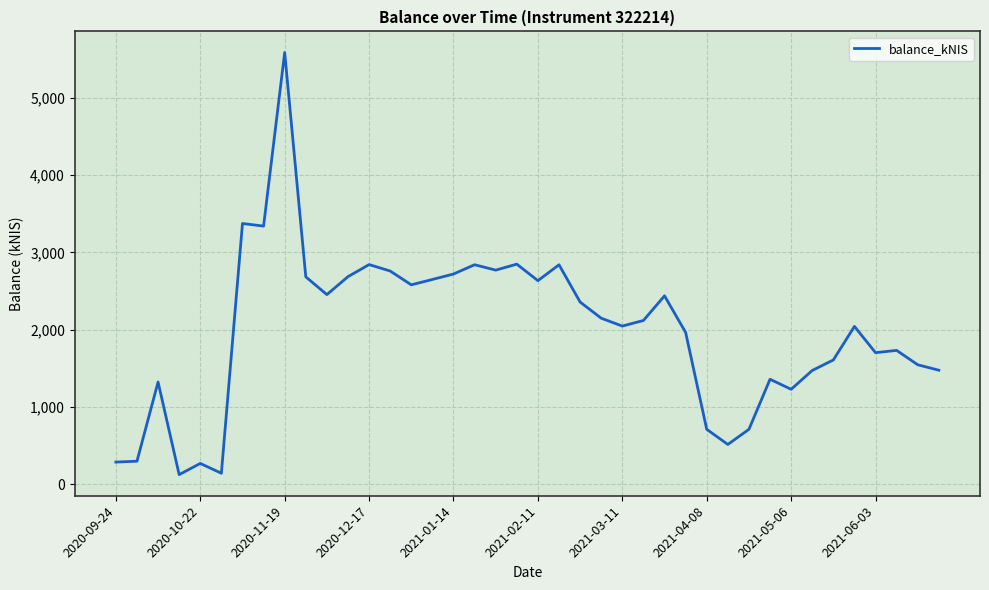

How many lines are shown in the chart?

1